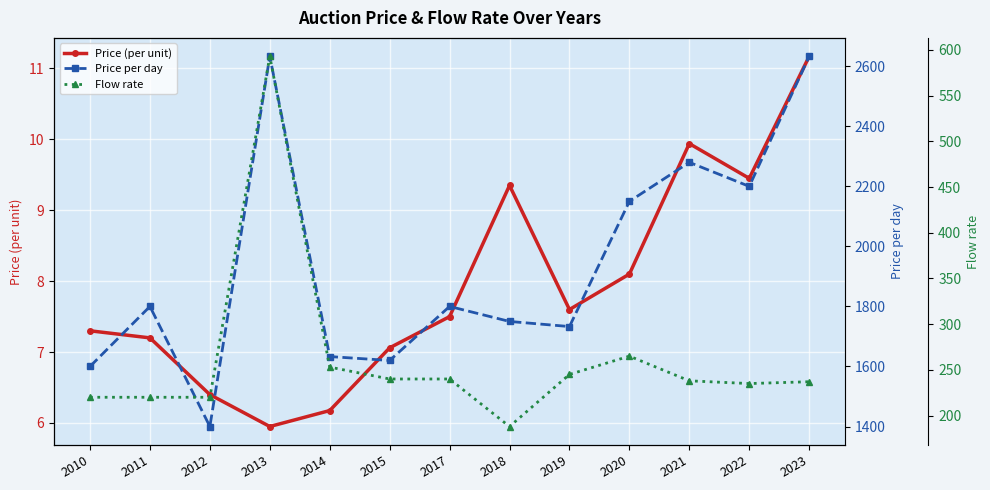

Is it true that Price (per unit) equals 6.4 at 2012?

True